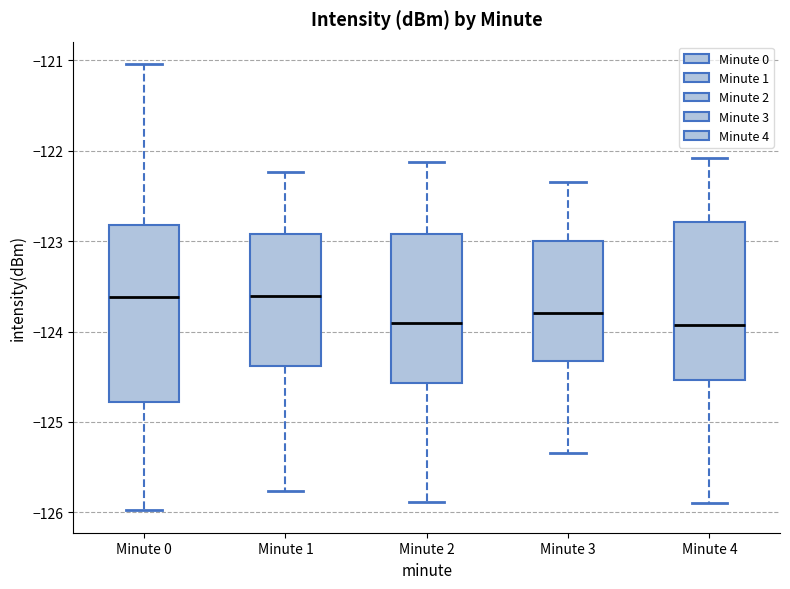

Where does the upper whisker of the box for Minute 0 end on the y-axis? The values are not printed on the chart, so give them approximately, as read against the axis.

-121.0